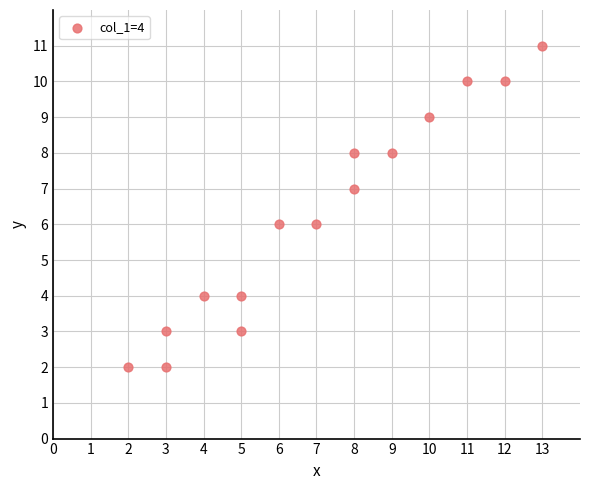

What is the range of X values (max minus min)?

11